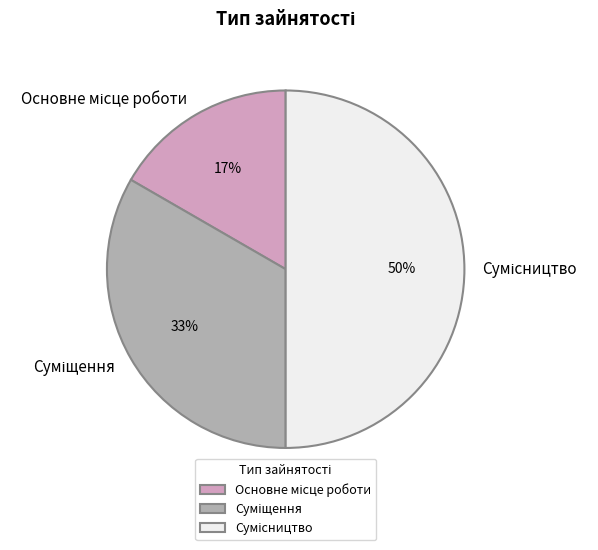

To the nearest percent, what is the average slice percentage?

33%